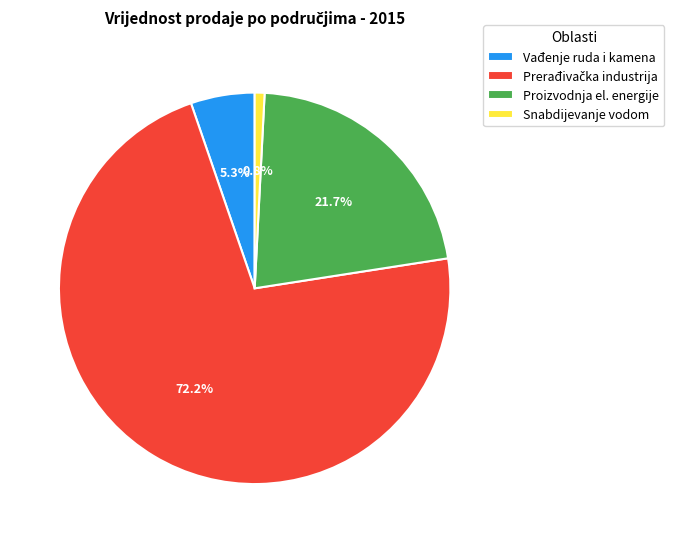

How many segments does this pie chart have?

4